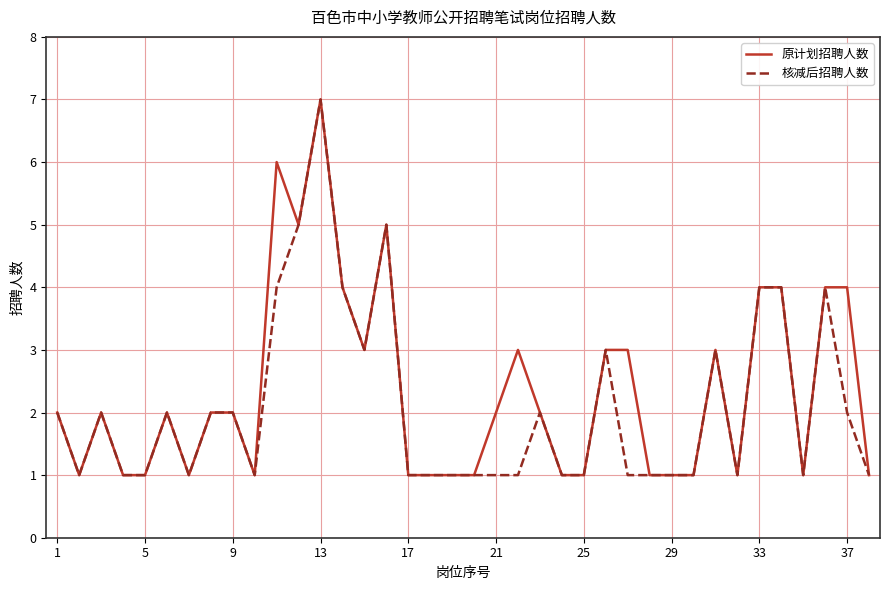

True or false: 原计划招聘人数 and 核减后招聘人数 cross at least once.

False